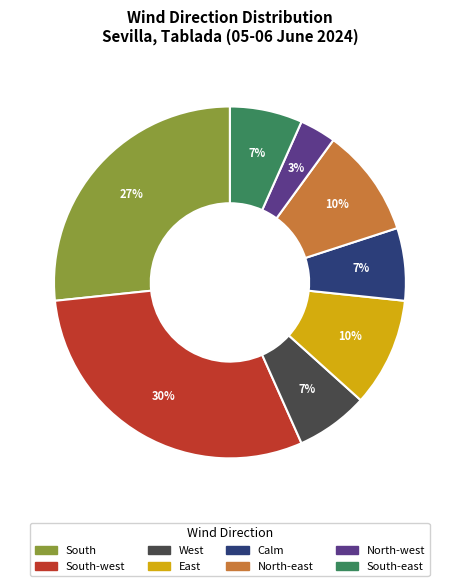

To the nearest percent, what is the average slice percentage?

12%